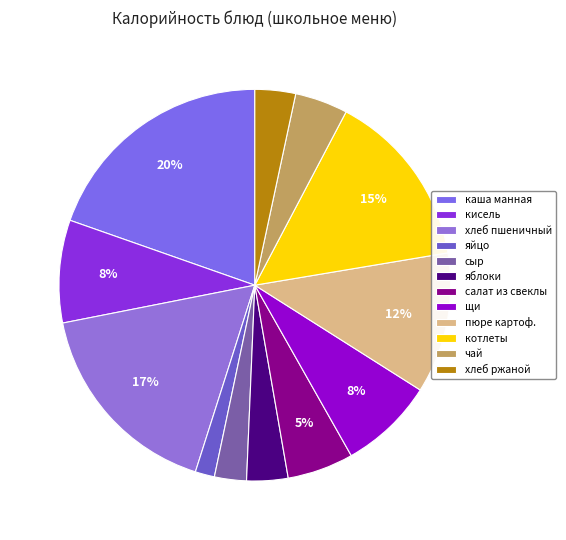

Count the number of slices in the pie.

12